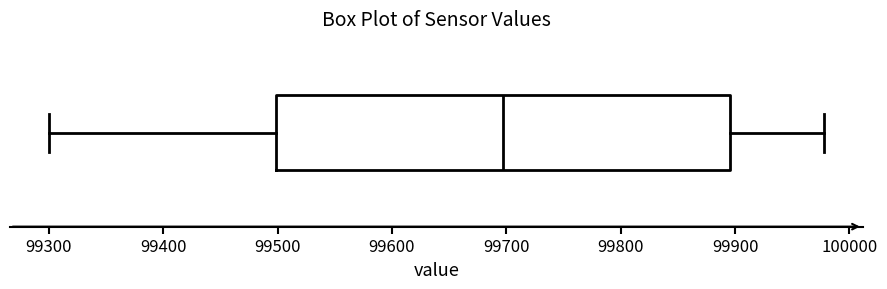

Read this box plot against the x-axis: the position of the median line, the range covered by the box, and the ends of both whiskers. The values are not printed on the chart, so give them approximately, as read against the axis.

median 99700, box 99500 to 99900, whiskers 99300 to 99980